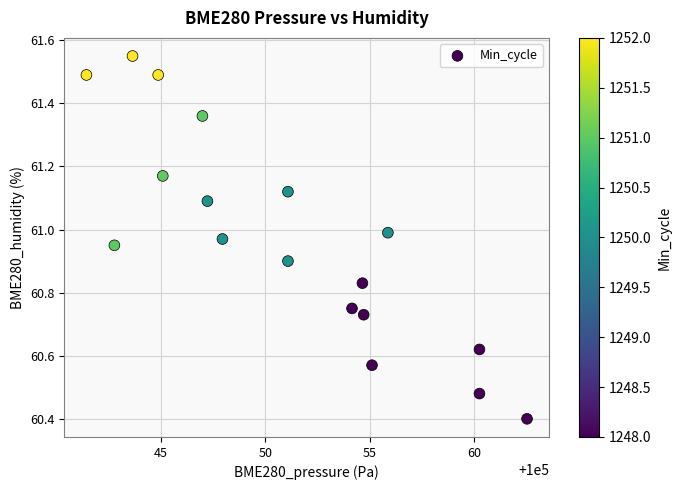

What Y value in the scatter plot is closest to 60?

60.4